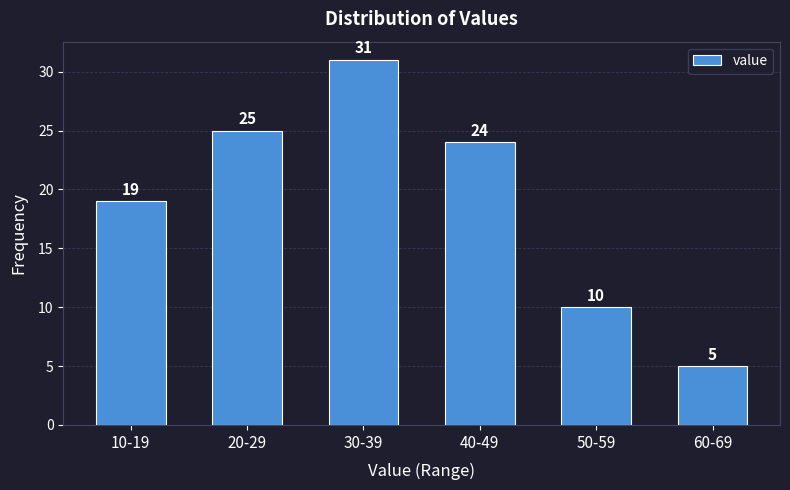

Reading left to right, list all the values displayed in this chart.

10-19=19	20-29=25	30-39=31	40-49=24	50-59=10	60-69=5